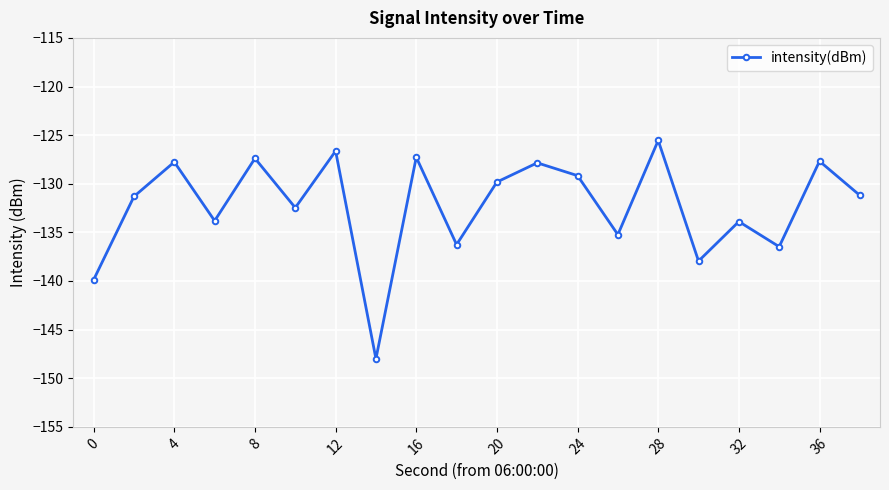

How many points are lower than both their immediate neighbors (excluding endpoints)?

7